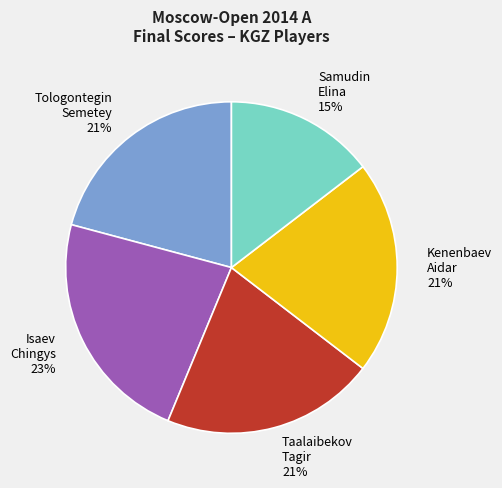

Is there a majority slice in this chart?

No